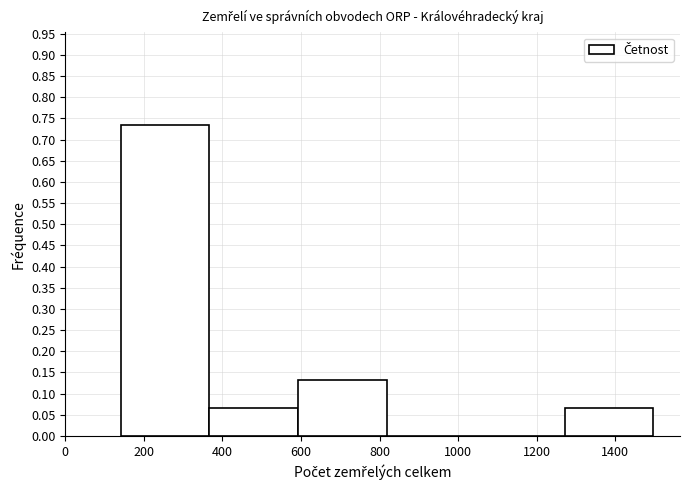

Reading left to right, transcribe this chart: for each bar, give the range it covers on the x-axis and its height. Neither the bar edges nor the heights are printed on the chart, so give them approximately, as read against the axes.

140 to 360: 0.735
360 to 600: 0.065
600 to 820: 0.135
820 to 1040: 0
1040 to 1280: 0
1280 to 1500: 0.065